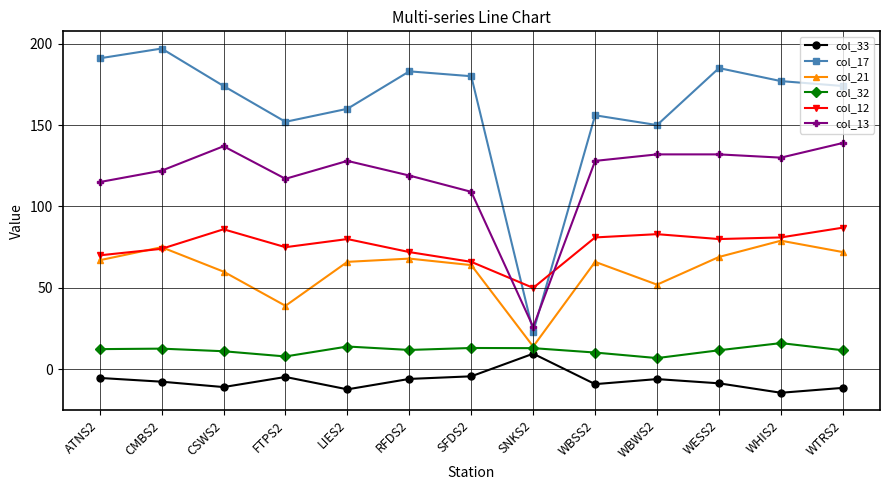

What position from the left is WESS2?

11